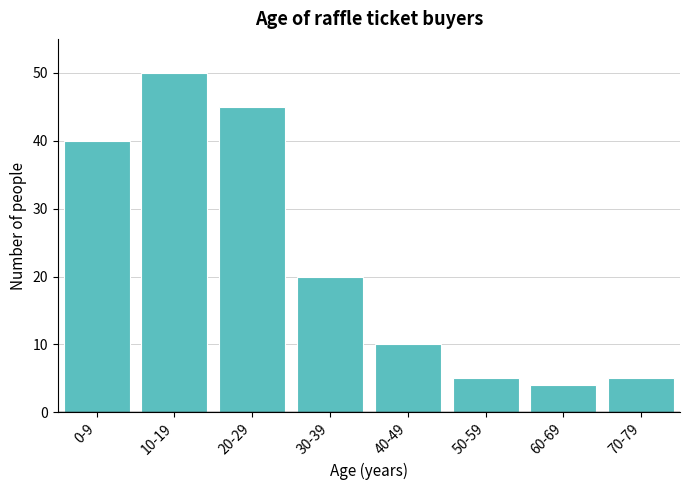

Reading right to left, transcribe all the data shown in this chart.

5	4	5	10	20	45	50	40